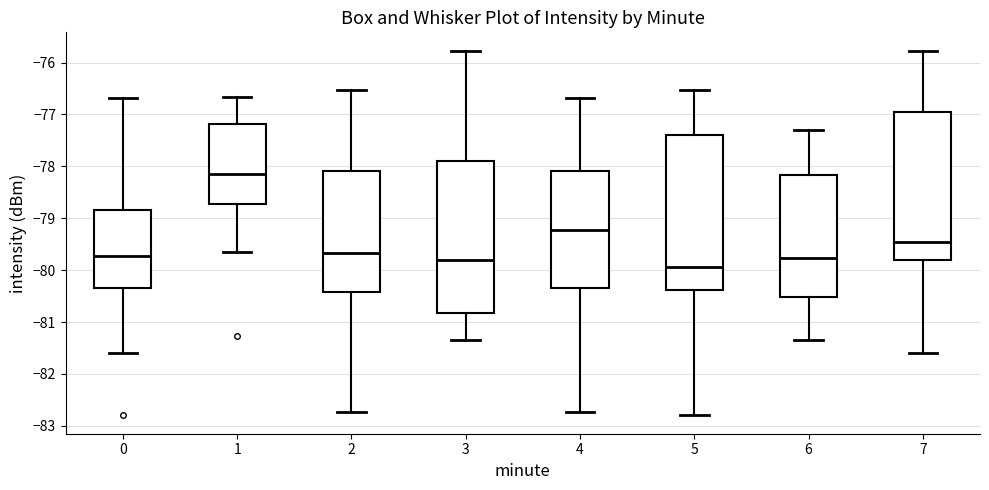

Which box has the highest median line?

1